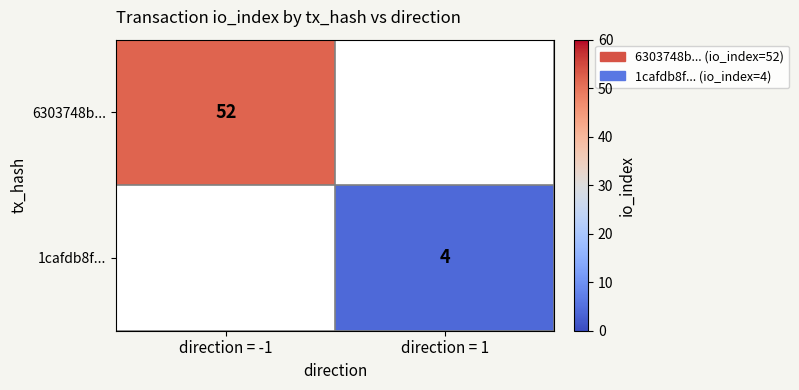

The value of 6303748b... at direction = -1 is 52. True or false?

True